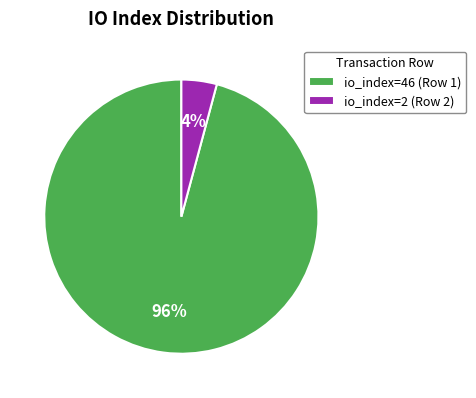

Is the sum of io_index=2 (Row 2) and io_index=46 (Row 1) greater than half?

Yes